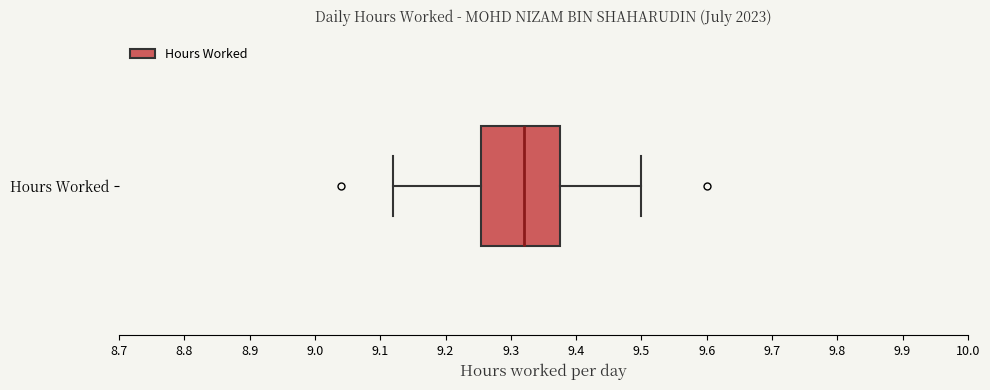

Transcribe this box plot: give where the median line is, the range the box spans, and where the two whiskers end, as read against the x-axis. The values are not printed on the chart, so give them approximately, as read against the axis.

median 9.32, box 9.26 to 9.38, whiskers 9.12 to 9.50